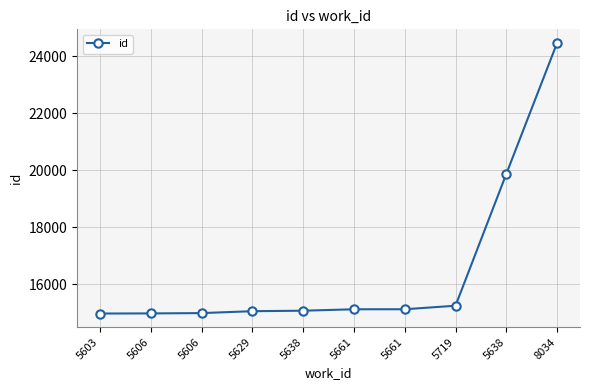

What is the greatest value displayed?

24464